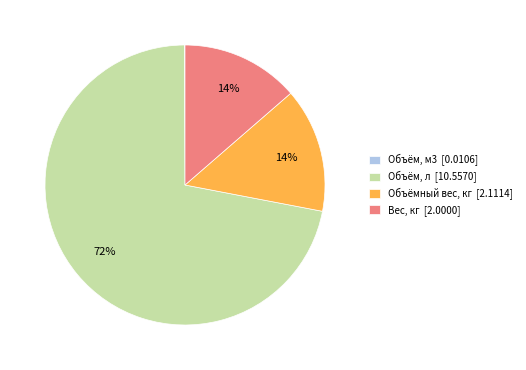

To the nearest percent, what is the combined percentage of Объём, л [10.5570] and Объёмный вес, кг [2.1114]?

86%